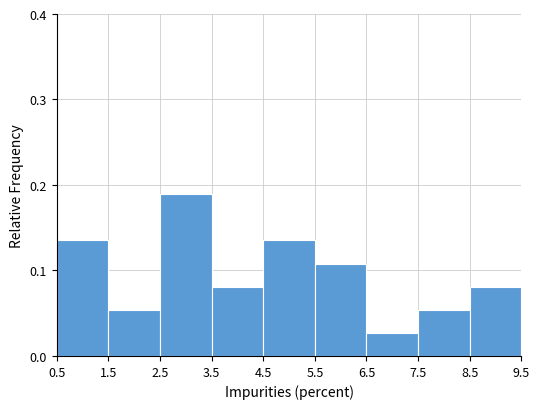

Reading left to right, list every bar in this chart as the range it spans on the x-axis followed by its height. The values are not printed on the chart, so give them approximately, as read against the axis.

0.5 to 1.5: 0.14
1.5 to 2.5: 0.05
2.5 to 3.5: 0.19
3.5 to 4.5: 0.08
4.5 to 5.5: 0.14
5.5 to 6.5: 0.11
6.5 to 7.5: 0.03
7.5 to 8.5: 0.05
8.5 to 9.5: 0.08